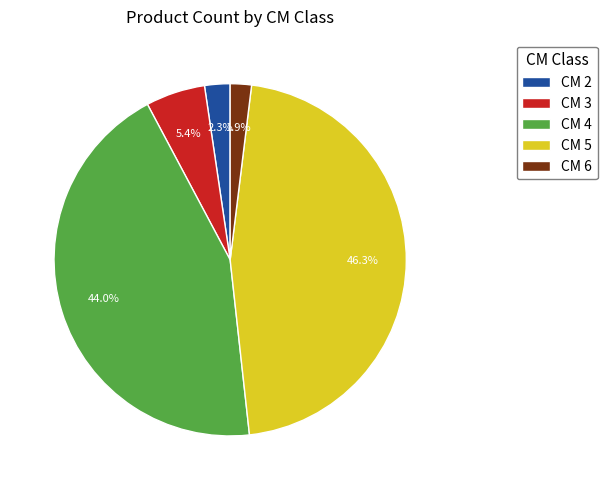

Which has a higher value, CM 4 or CM 5?

CM 5